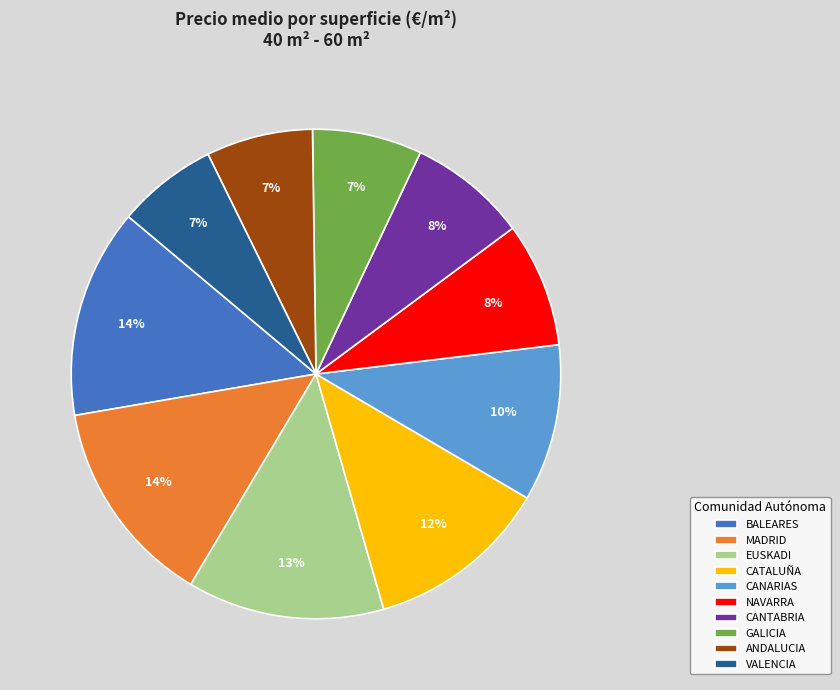

To the nearest percent, what portion does CANARIAS represent?

10%